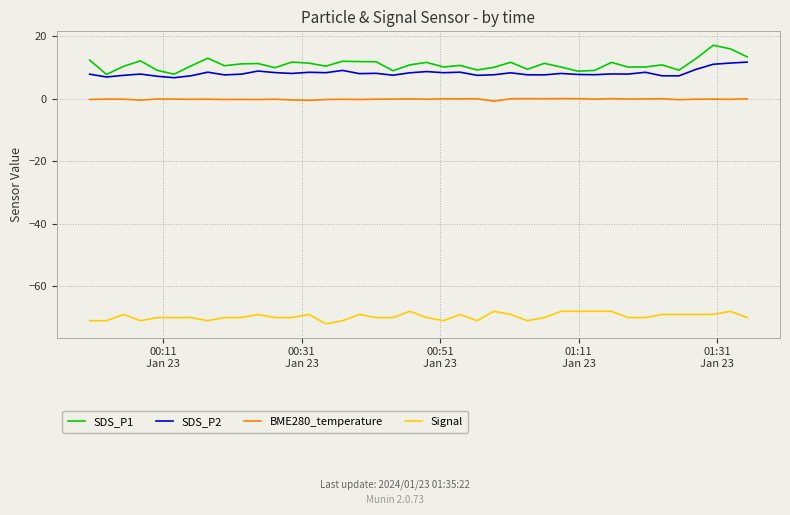

Rank the series by their maximum value, from lowest to highest.

Signal, BME280_temperature, SDS_P2, SDS_P1